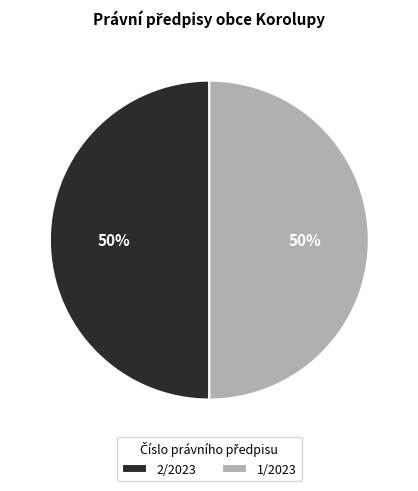

To the nearest percent, what is the combined percentage of 1/2023 and 2/2023?

100%